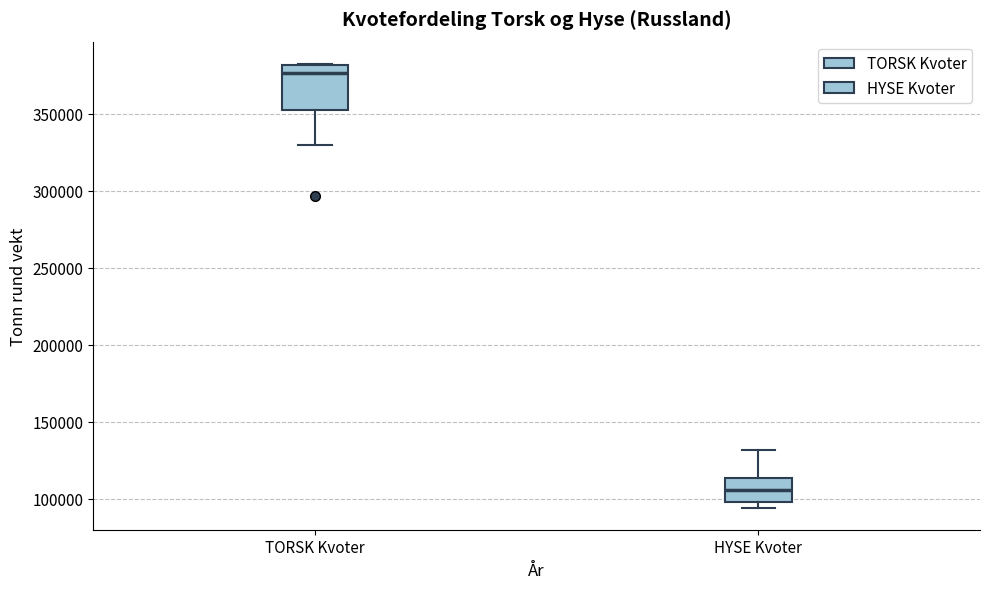

Reading left to right, read every box against the y-axis: the position of its median line, the range the box covers, and the ends of its whiskers. The values are not printed on the chart, so give them approximately, as read against the axis.

TORSK Kvoter: median 375000, box 350000 to 380000, whiskers 330000 to 380000
HYSE Kvoter: median 105000, box 100000 to 115000, whiskers 95000 to 130000